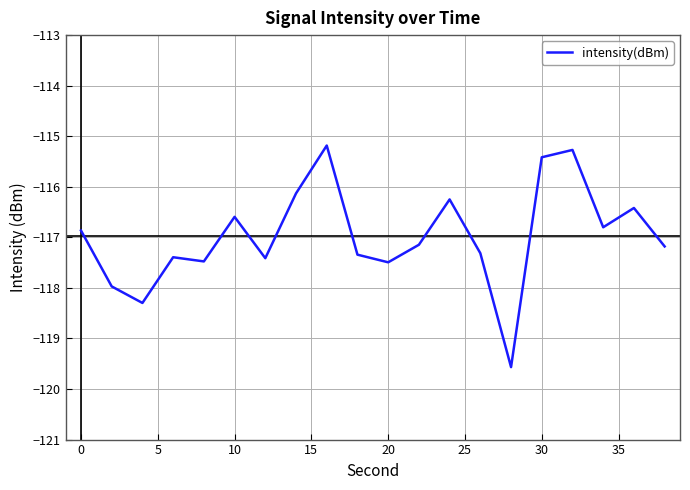

What is the minimum value shown in the chart?

-119.6